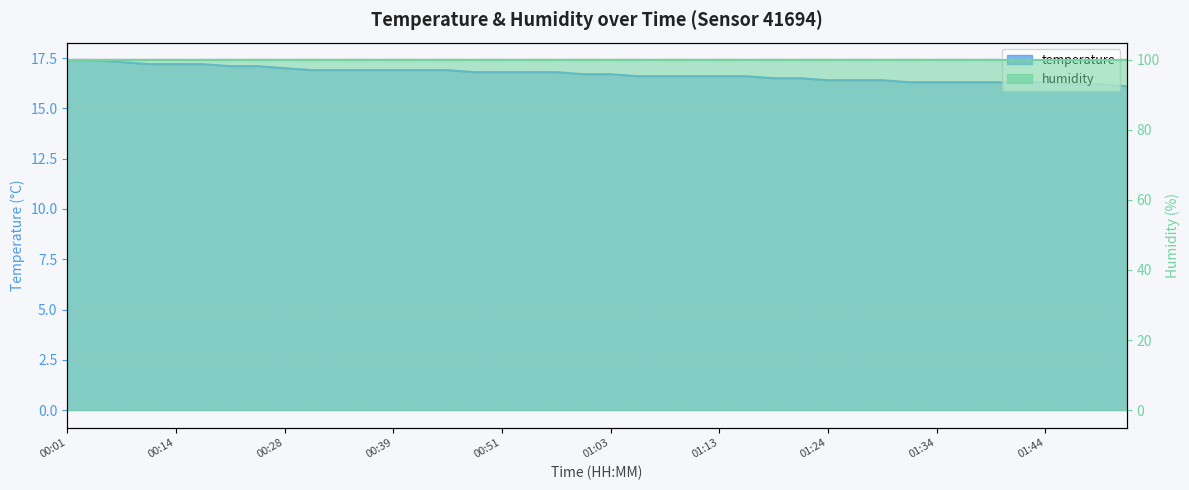

Approximately how many times larger is the value at 00:57 compared to 01:50?

1.0